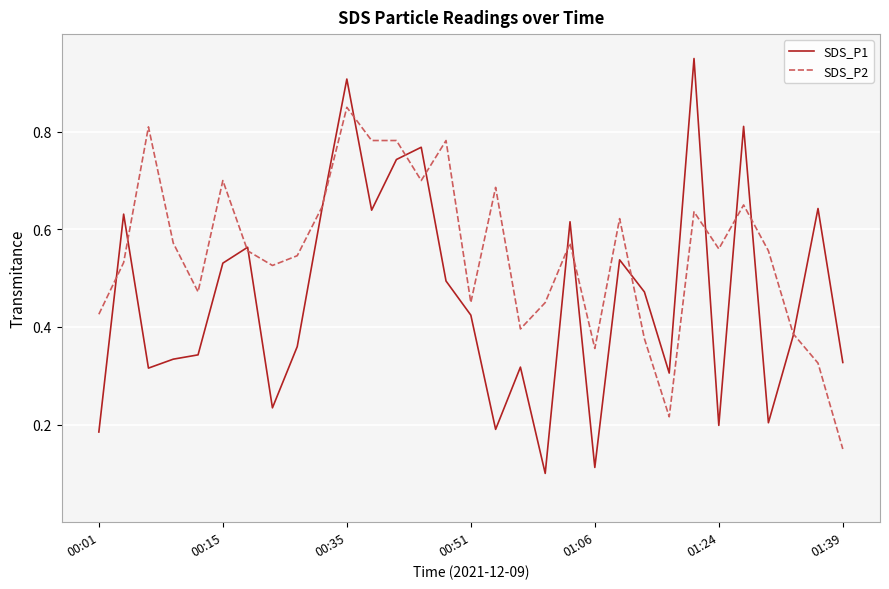

Which series has the largest total across all categories?

SDS_P2